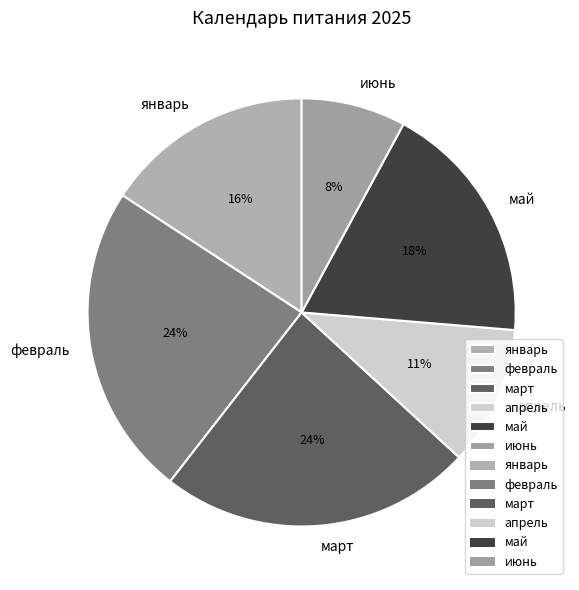

Do май and февраль together represent more than half of the pie?

No